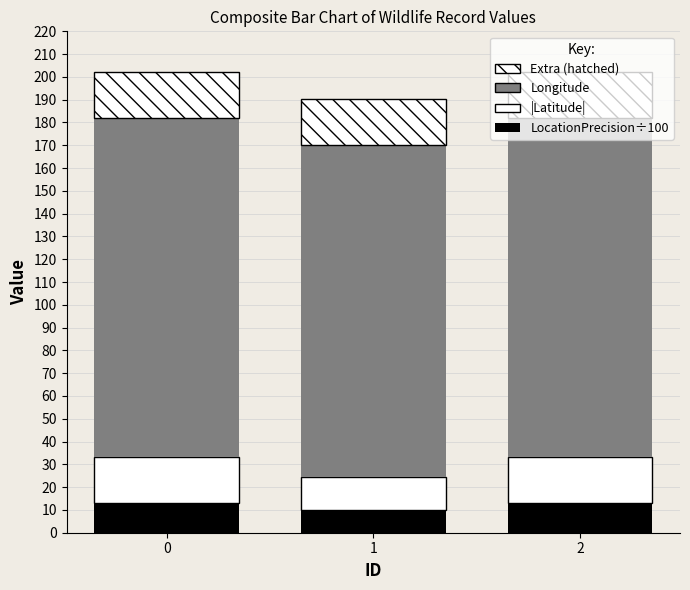

Count the number of categories in the chart.

3